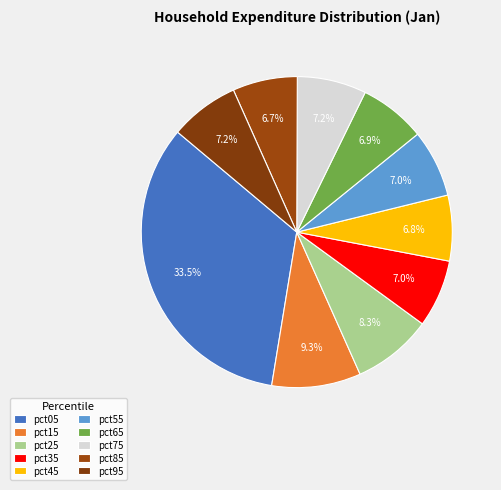

Rank the categories by value from highest to lowest.

pct05, pct15, pct25, pct95, pct75, pct35, pct55, pct65, pct45, pct85